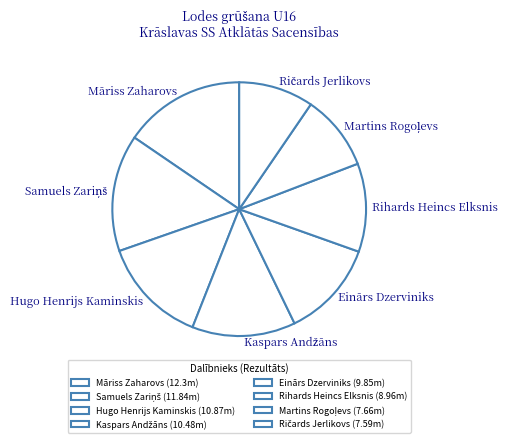

Which has a higher value, Māriss Zaharovs or Einārs Dzerviniks?

Māriss Zaharovs